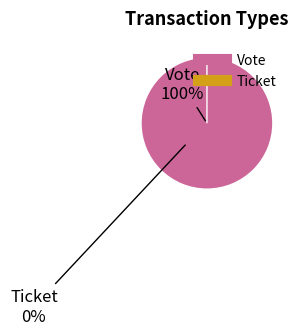

What is the majority slice?

Vote